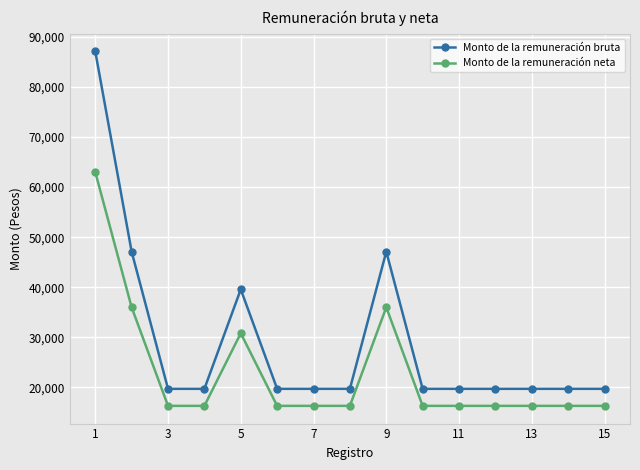

True or false: Monto de la remuneración bruta has more than 0 interior local peaks.

True